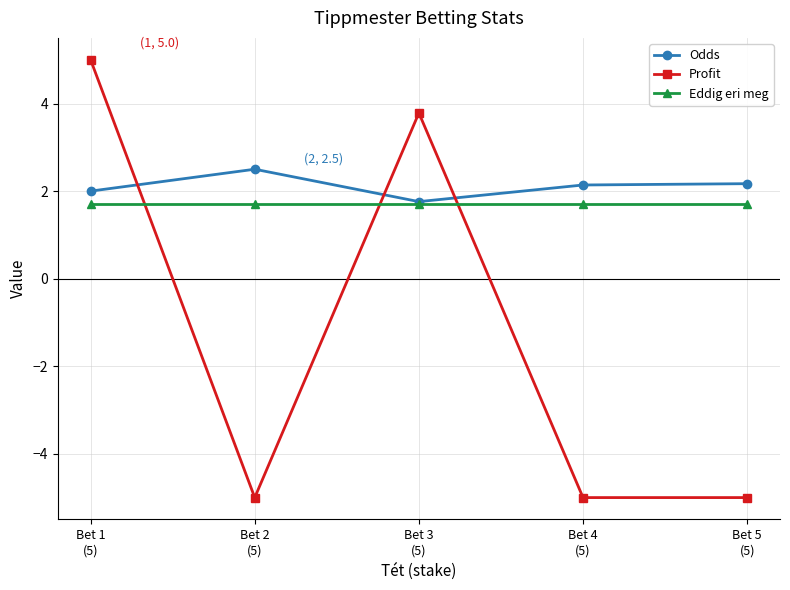

How many interior local valleys does the Odds series have?

1